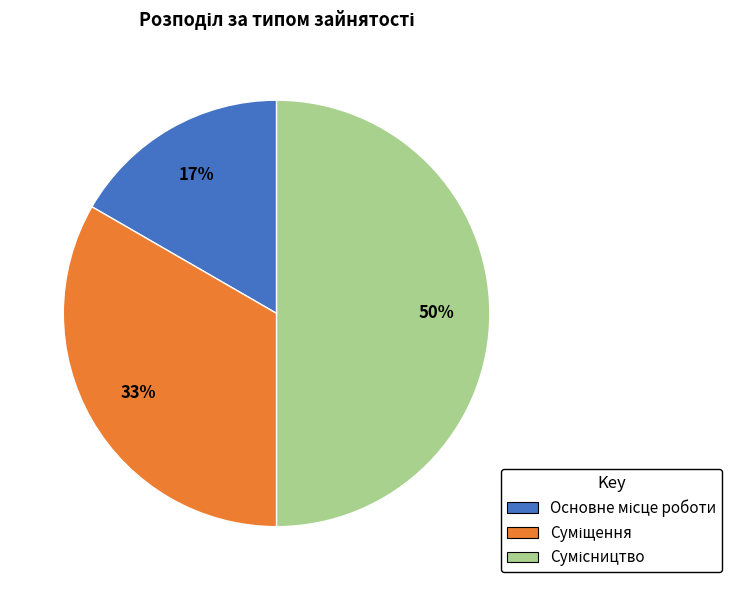

To the nearest percent, what is the difference between the largest and smallest slice percentages?

33%